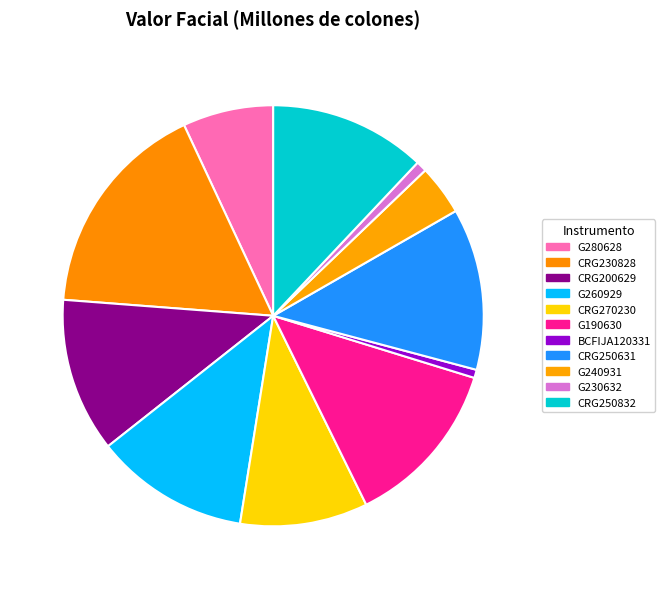

Count the number of slices in the pie.

11